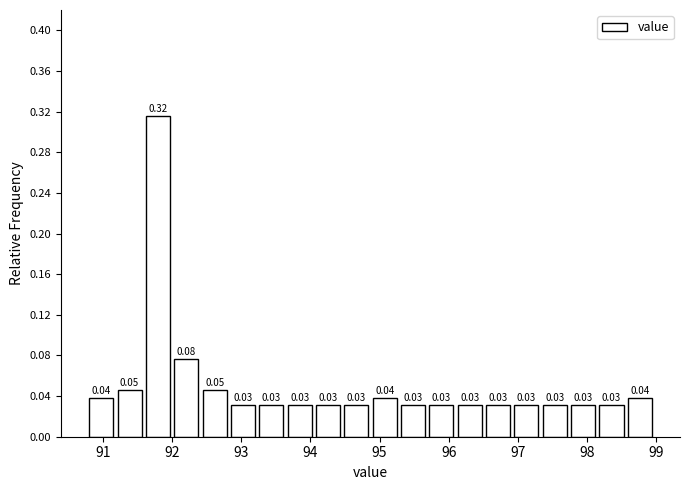

Which range on the x-axis has the tallest bar?

91.62 to 92.03